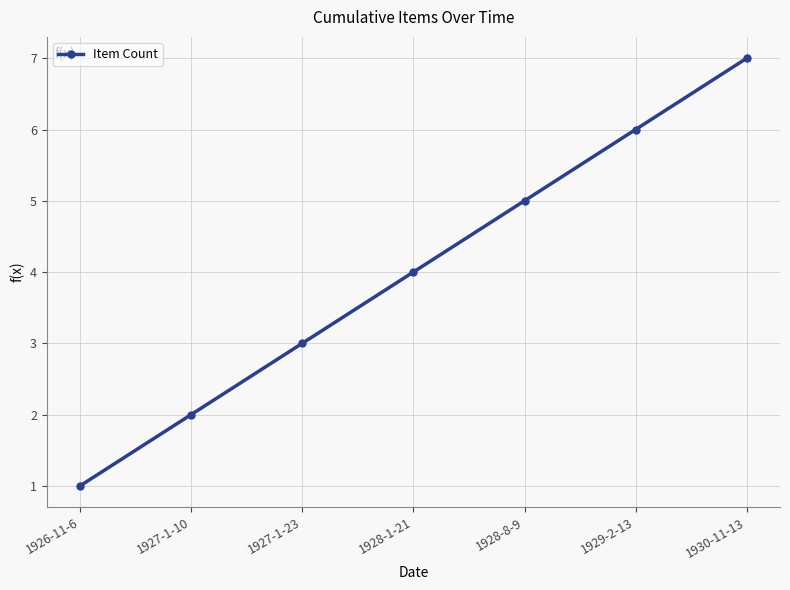

Between 1930-11-13 and 1927-1-23, which is larger?

1930-11-13